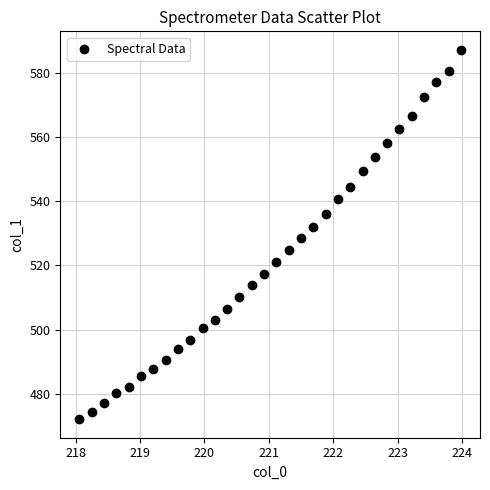

What is the range of Y values (max minus min)?

114.9